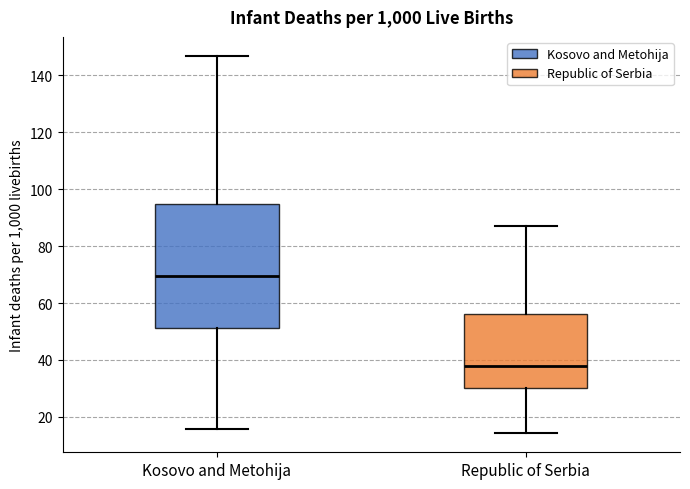

Which box's median line is the highest?

Kosovo and Metohija